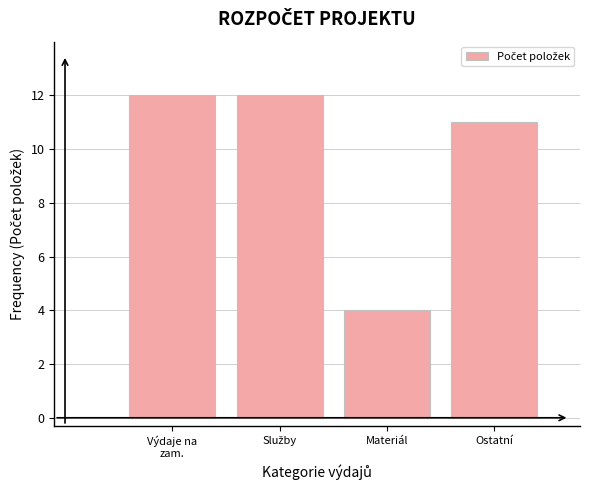

Reading right to left, list all the values displayed in this chart.

11	4	12	12